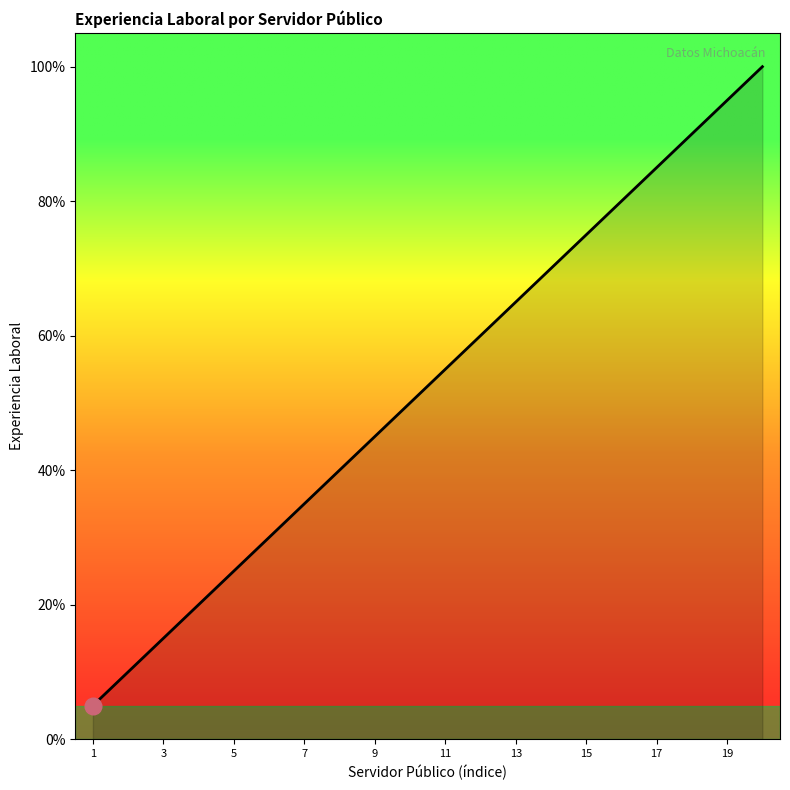

Does the chart display data point markers on the line(s)?

No